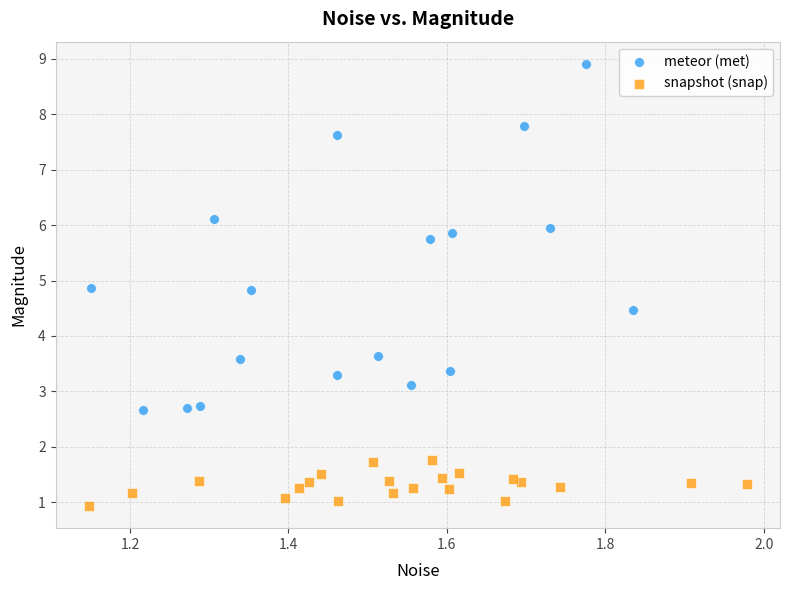

Which series contains the lowest Y value?

snapshot (snap)